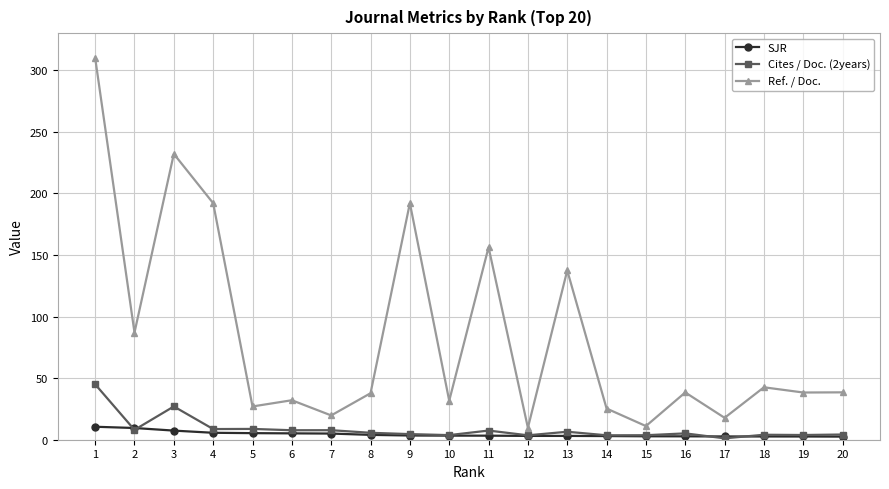

At which category does the chart reach its peak across all series?

1